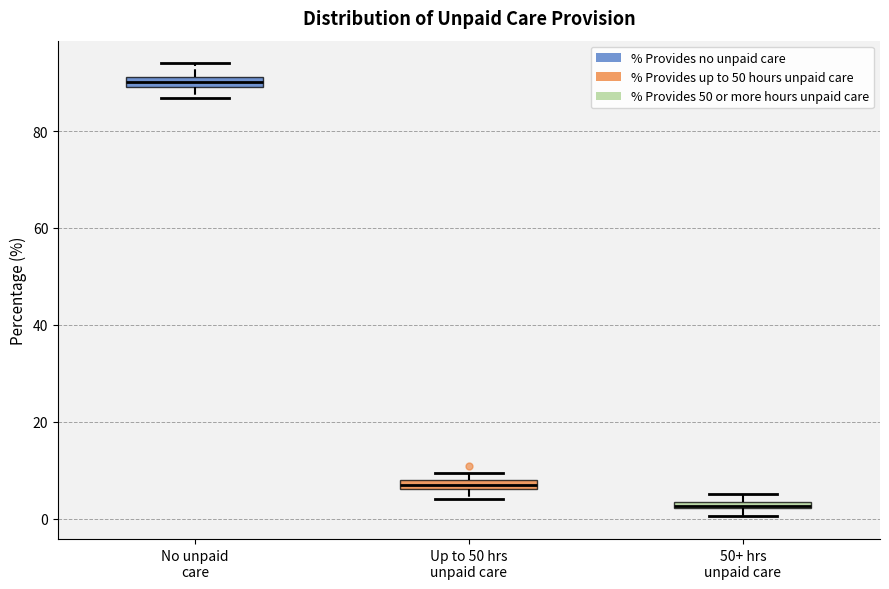

Where does the lower whisker of the box for No unpaid care end on the y-axis? The values are not printed on the chart, so give them approximately, as read against the axis.

86